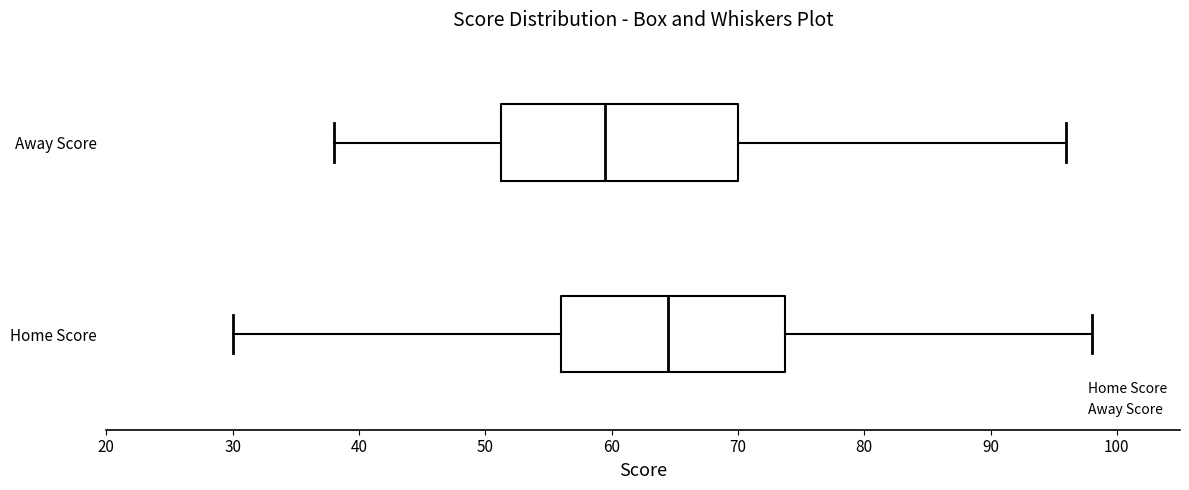

Which box's median line is the furthest to the left?

Away Score